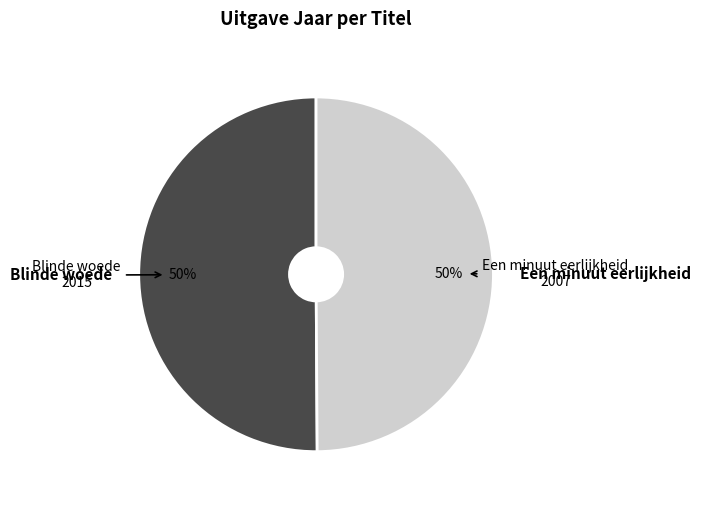

What percentage is the Blinde woede slice, to the nearest percent?

50%